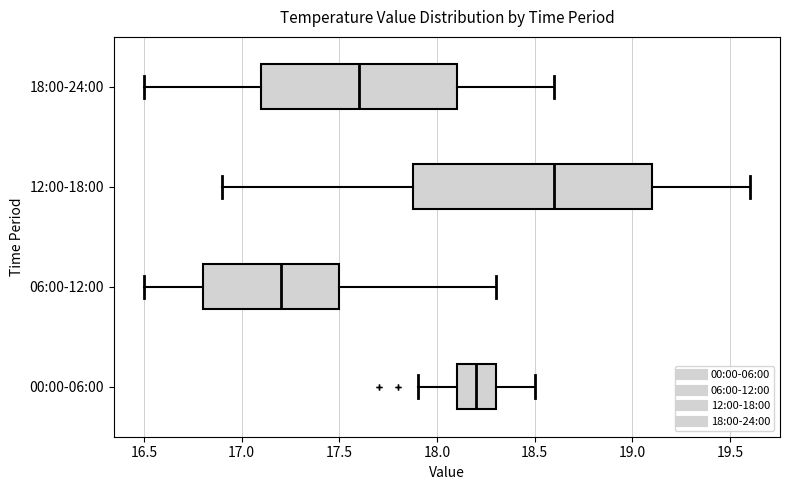

Reading bottom to top, read every box against the x-axis: the position of its median line, the range the box covers, and the ends of its whiskers. The values are not printed on the chart, so give them approximately, as read against the axis.

00:00-06:00: median 18.2, box 18.1 to 18.3, whiskers 17.9 to 18.5
06:00-12:00: median 17.2, box 16.8 to 17.5, whiskers 16.5 to 18.3
12:00-18:00: median 18.6, box 17.9 to 19.1, whiskers 16.9 to 19.6
18:00-24:00: median 17.6, box 17.1 to 18.1, whiskers 16.5 to 18.6